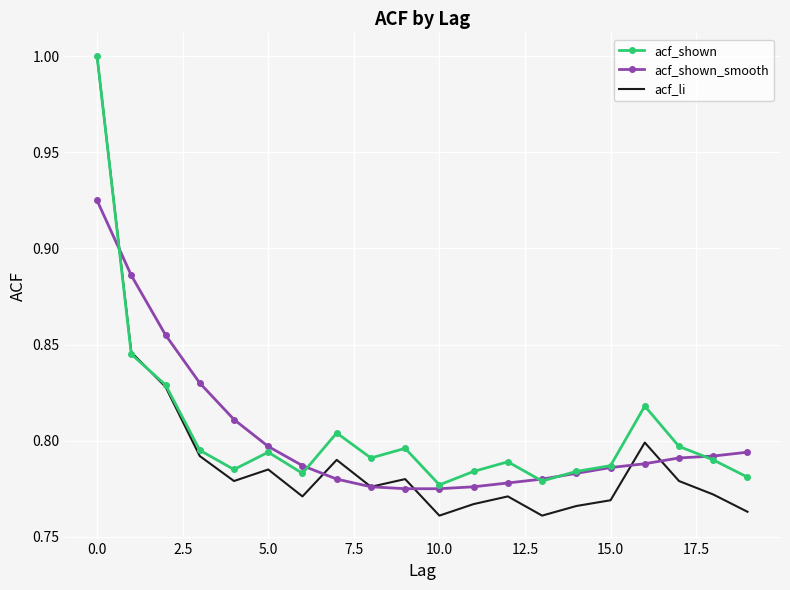

What is the maximum value shown in the chart?

1.0